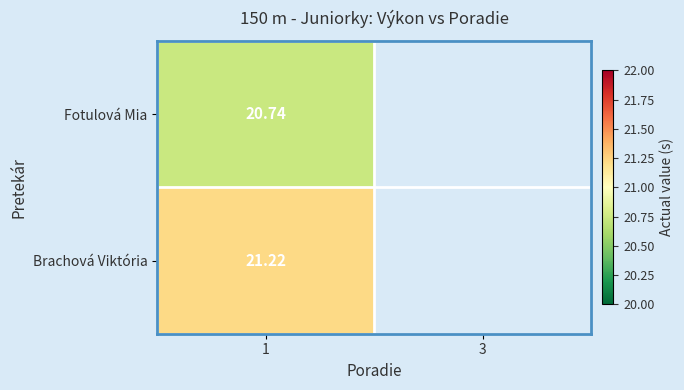

What is the minimum value shown in the chart?

20.7